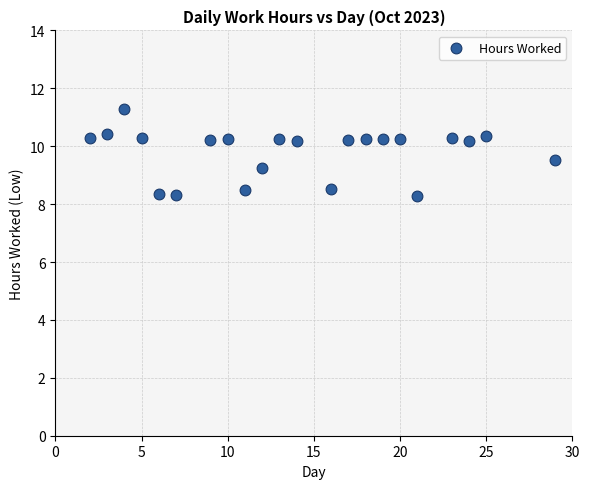

What is the range of Y values (max minus min)?

3.0